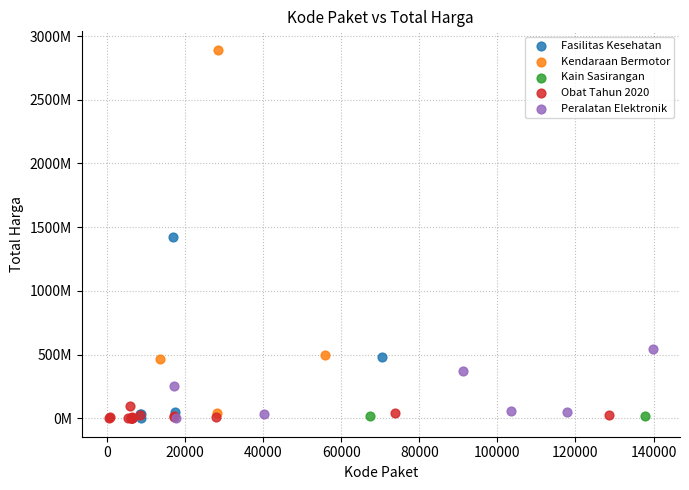

Which series has the widest spread of Y values?

Kendaraan Bermotor